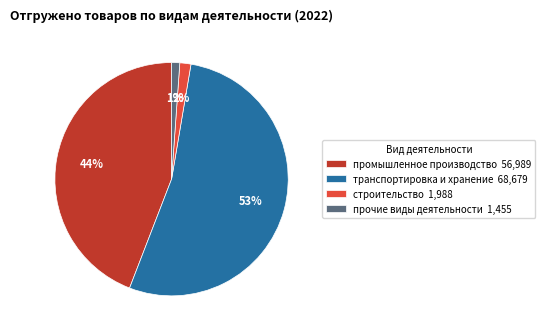

True or false: строительство accounts for 2% of the total.

True